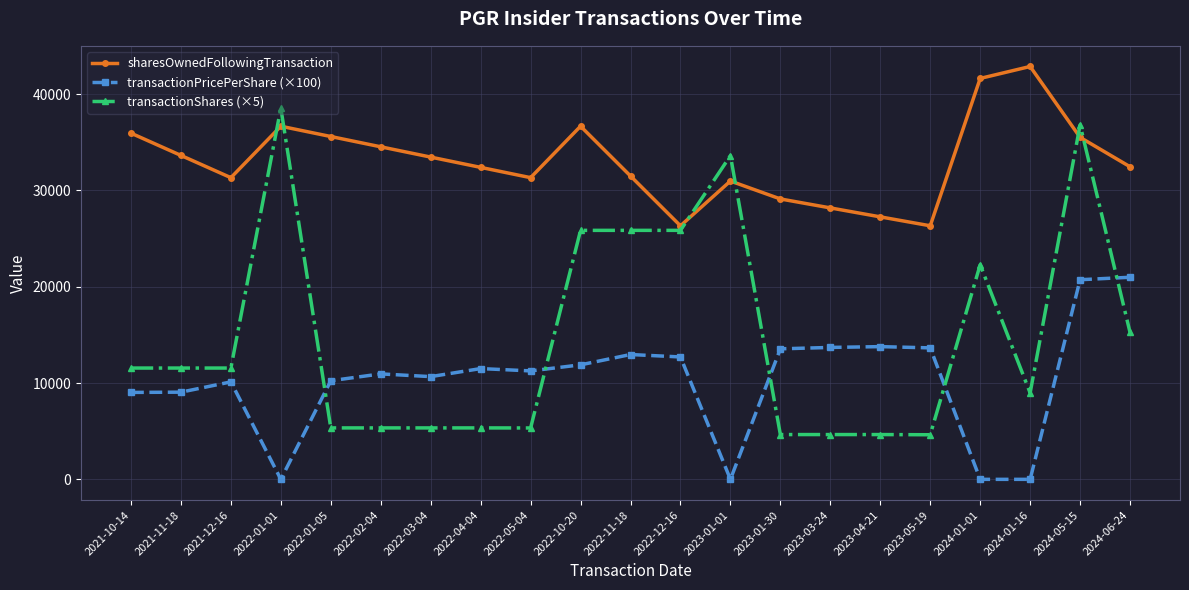

Between 2022-01-01 and 2022-05-04, which series saw the biggest shift?

transactionShares (×5)